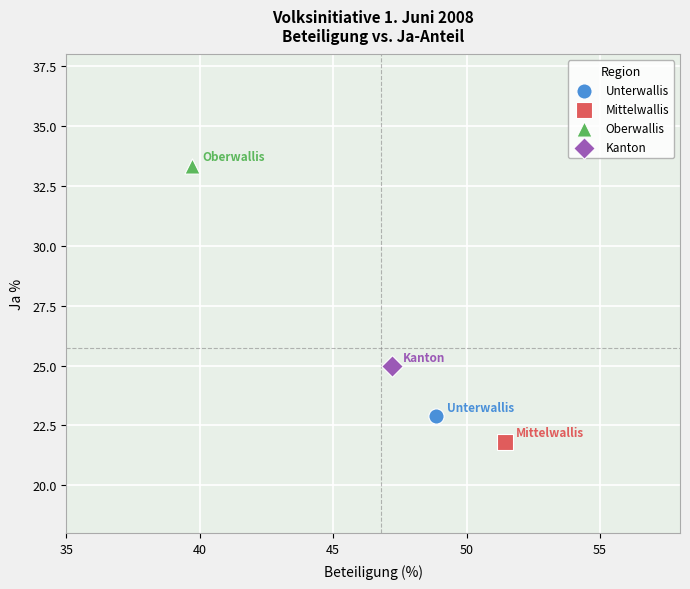

Which series reaches the minimum Y coordinate?

Mittelwallis